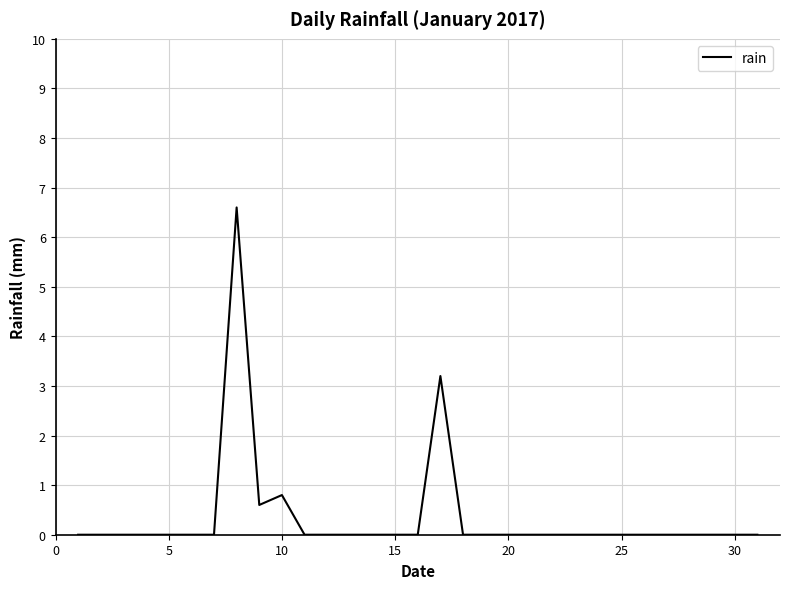

What is the maximum value shown in the chart?

6.6